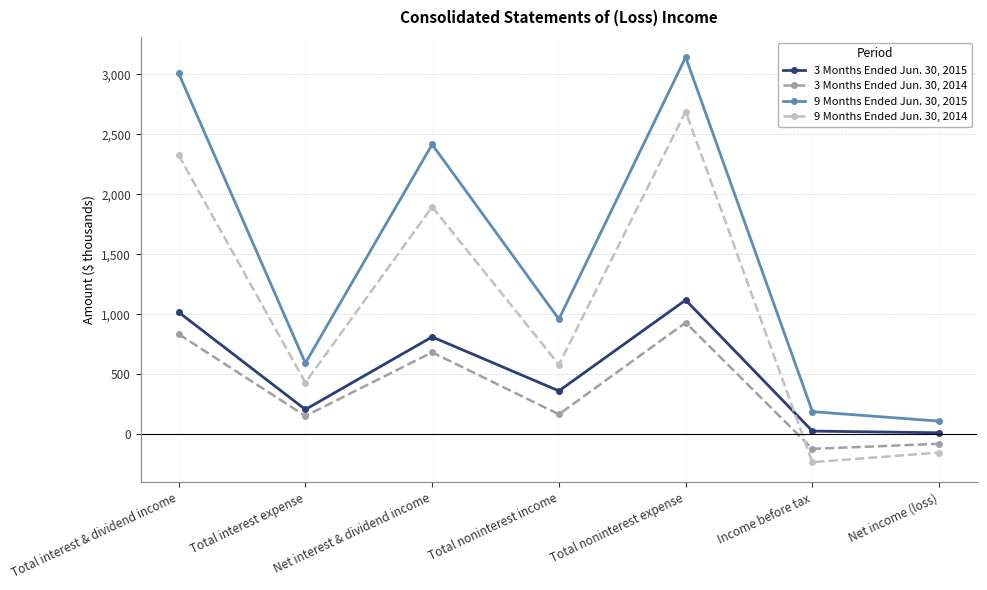

The 3 Months Ended Jun. 30, 2015 series shows 811 at Net interest & dividend income. True or false?

True